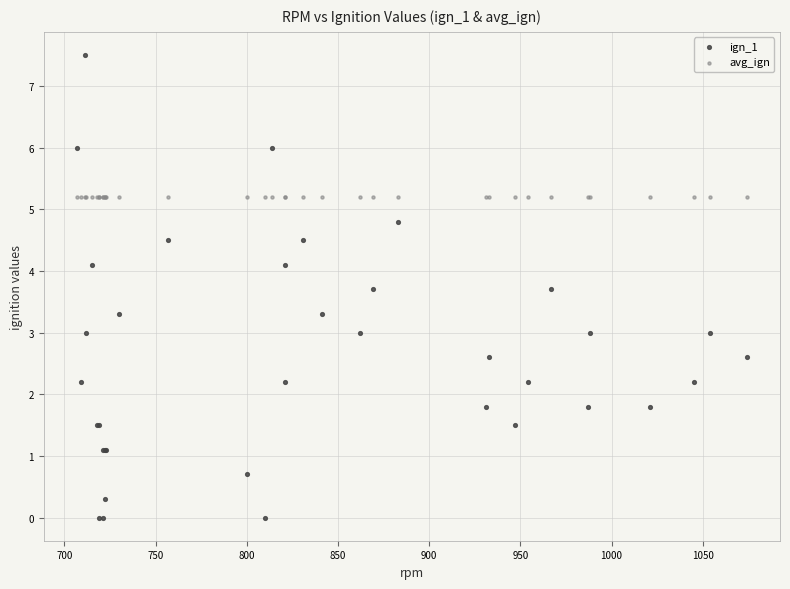

What are all the series names shown in the legend?

ign_1, avg_ign